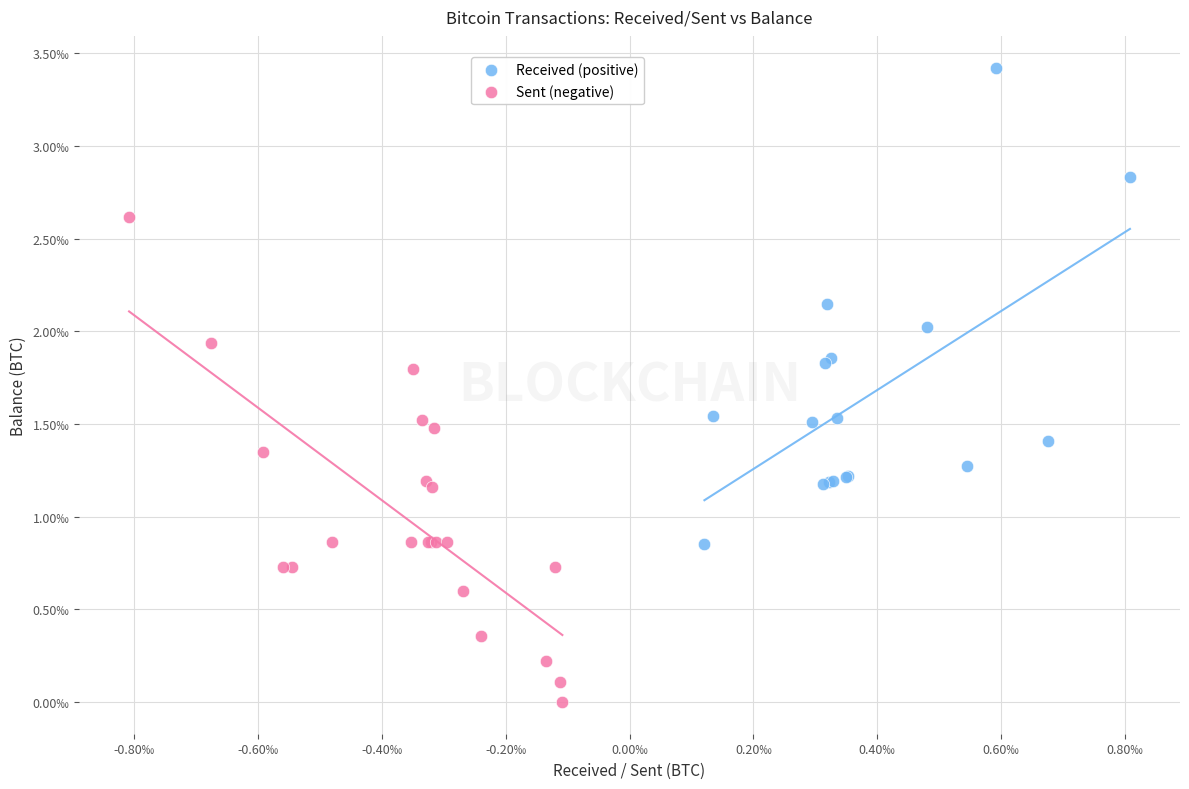

Which series has the widest spread of Y values?

Sent (negative)